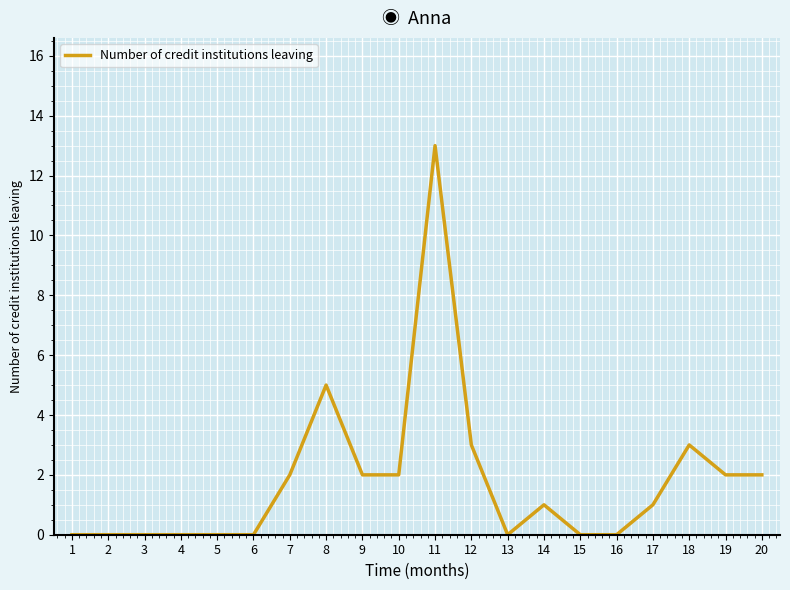

What is the change in value from 5 to 19?

+2